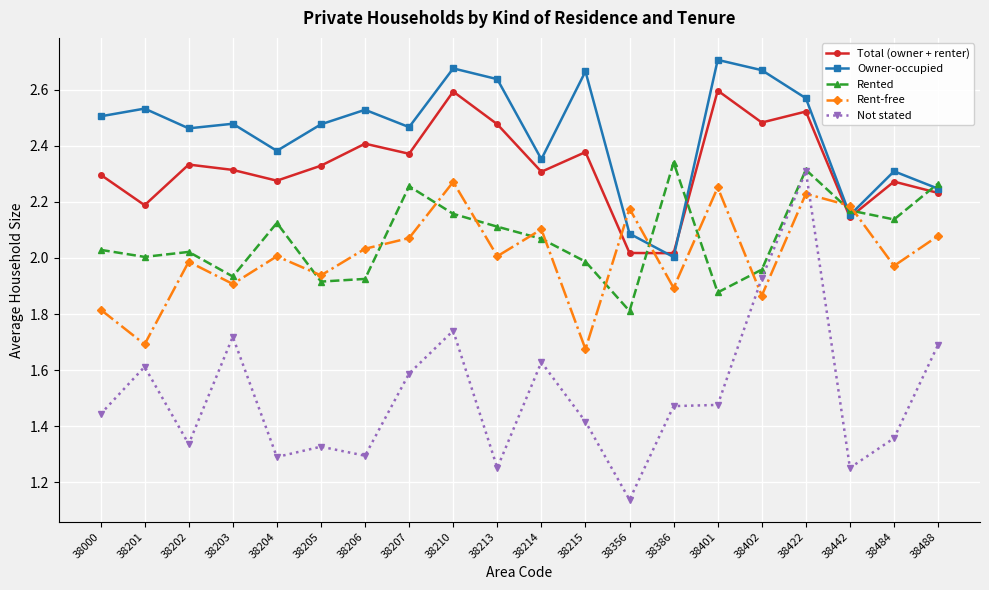

What is the value of the Rent-free point at the 1st from the left?

1.8